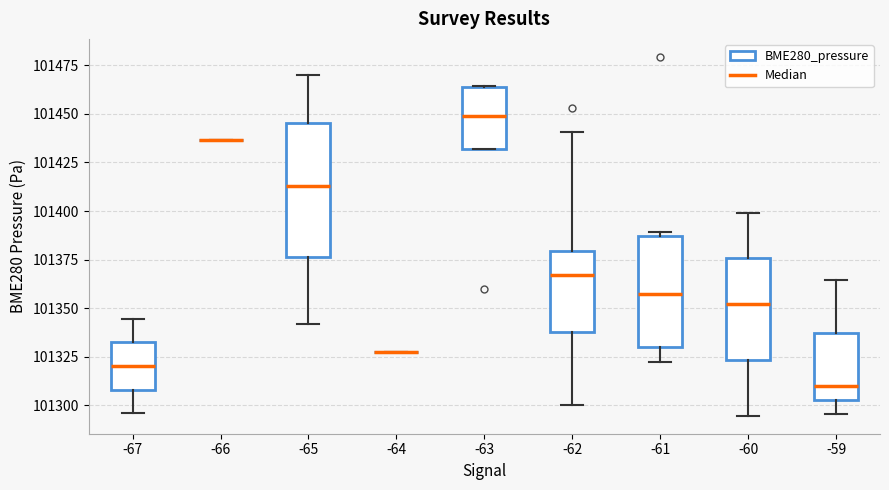

Which box is the tallest, from its lower edge to its upper edge?

-65